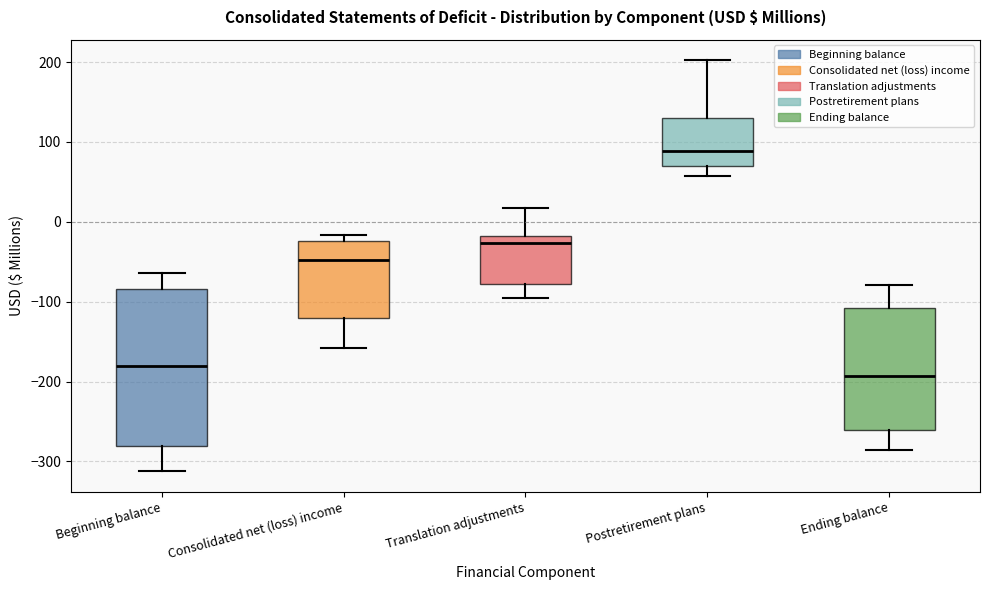

Comparing the boxes themselves (not the whiskers), which one is the tallest?

Beginning balance